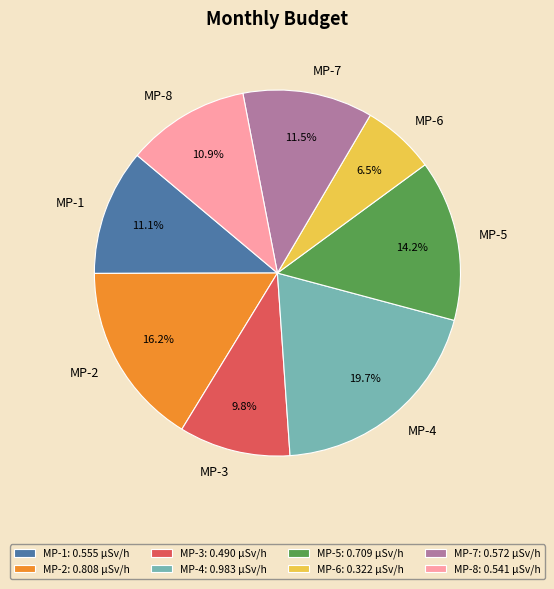

Does MP-4 represent more than half of the total?

No